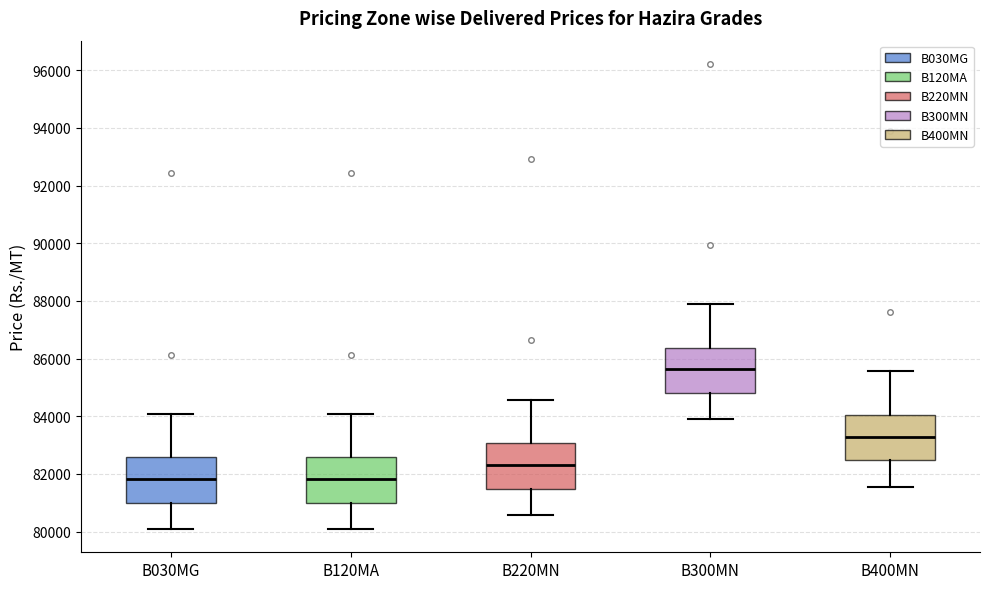

Where does the median line of the box for B120MA sit on the y-axis? The values are not printed on the chart, so give them approximately, as read against the axis.

81800